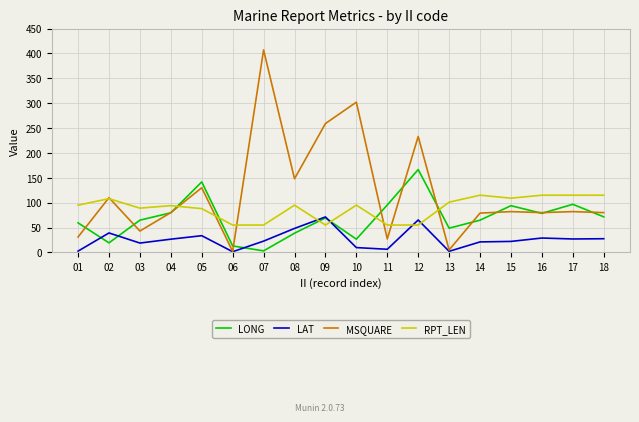

True or false: LONG and LAT cross at least once.

True